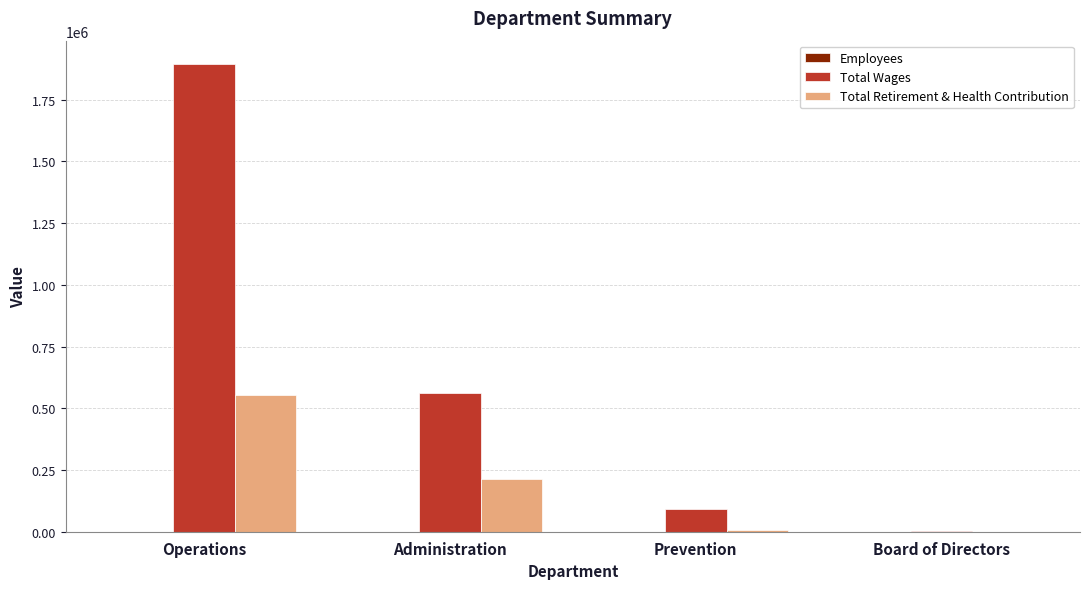

What is the highest value of the Total Wages series?

1894239